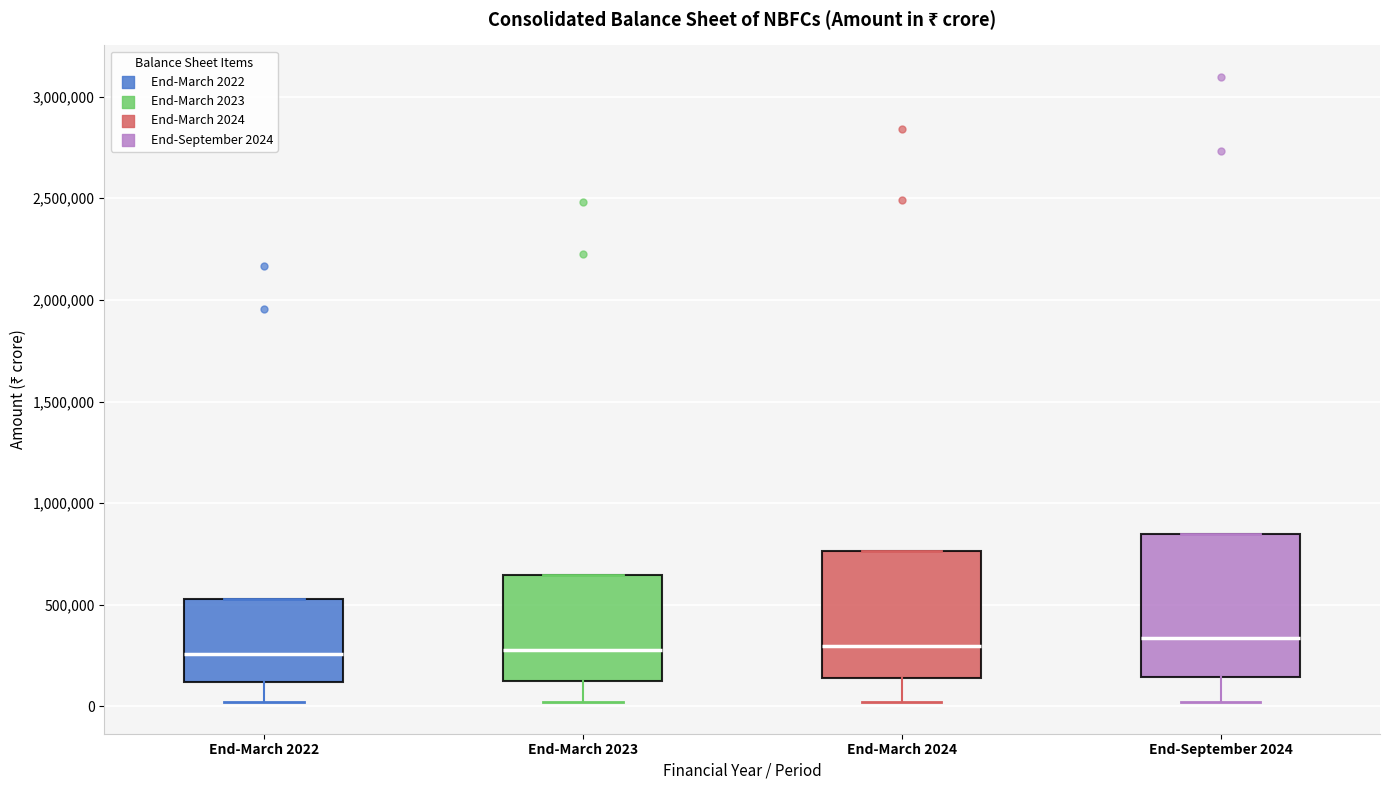

Reading left to right, transcribe this box plot: for each box, give where its median line is, the range the box spans, and where its two whiskers end, as read against the y-axis. The values are not printed on the chart, so give them approximately, as read against the axis.

End-March 2022: median 250000, box 100000 to 550000, whiskers 0 to 550000
End-March 2023: median 300000, box 150000 to 650000, whiskers 0 to 650000
End-March 2024: median 300000, box 150000 to 750000, whiskers 0 to 750000
End-September 2024: median 350000, box 150000 to 850000, whiskers 0 to 850000